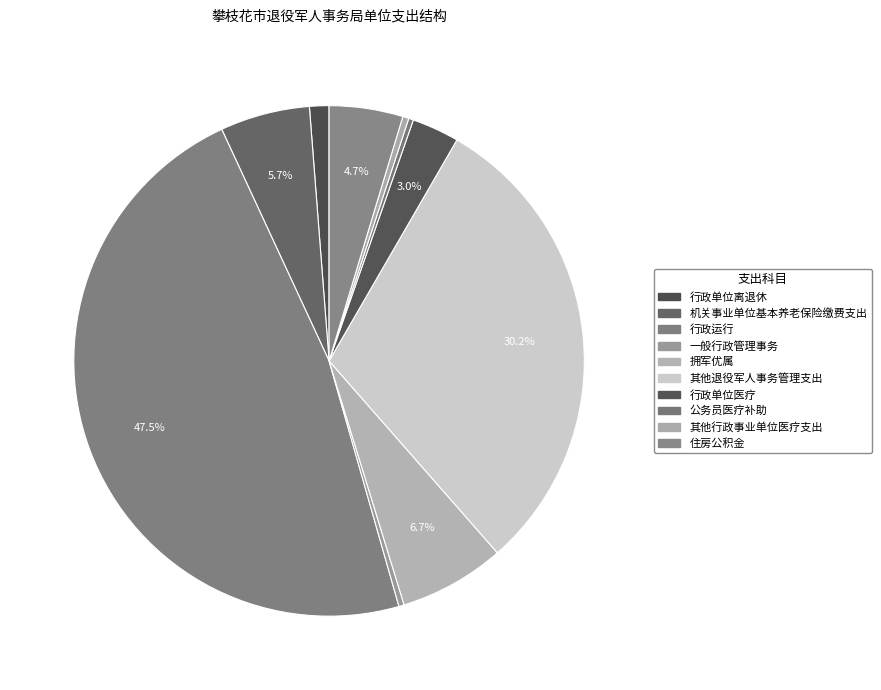

What is the change in value from 机关事业单位基本养老保险缴费支出 to 其他行政事业单位医疗支出?

-315303.8